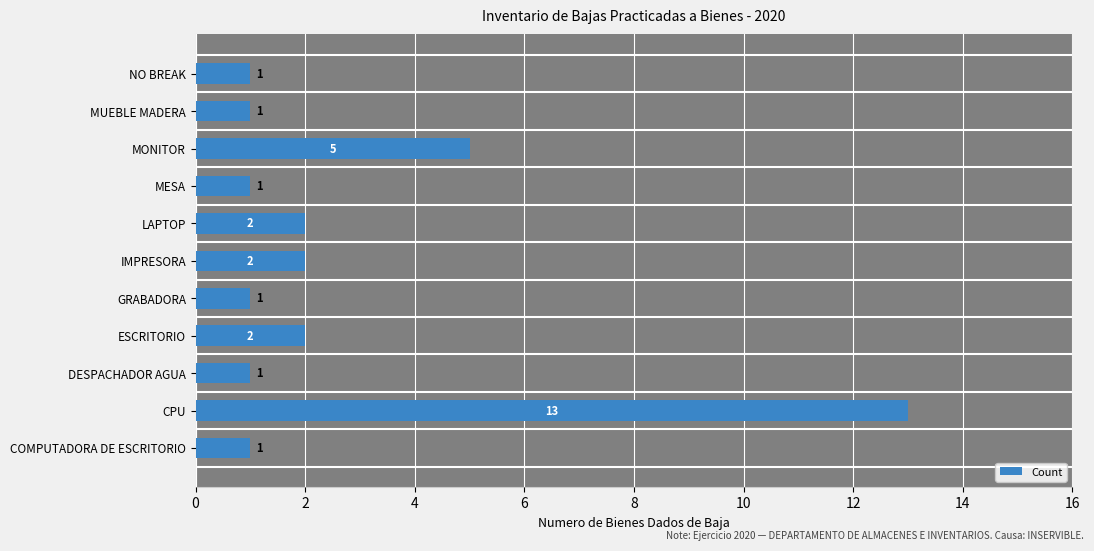

What is the greatest value displayed?

13